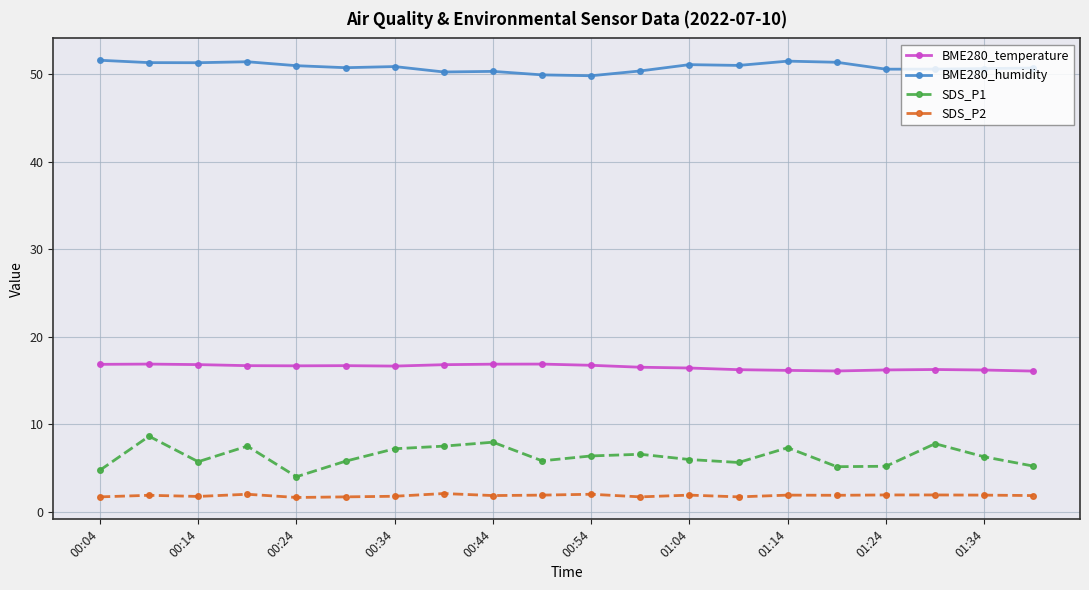

List the series in order of their peak value, lowest first.

SDS_P2, SDS_P1, BME280_temperature, BME280_humidity